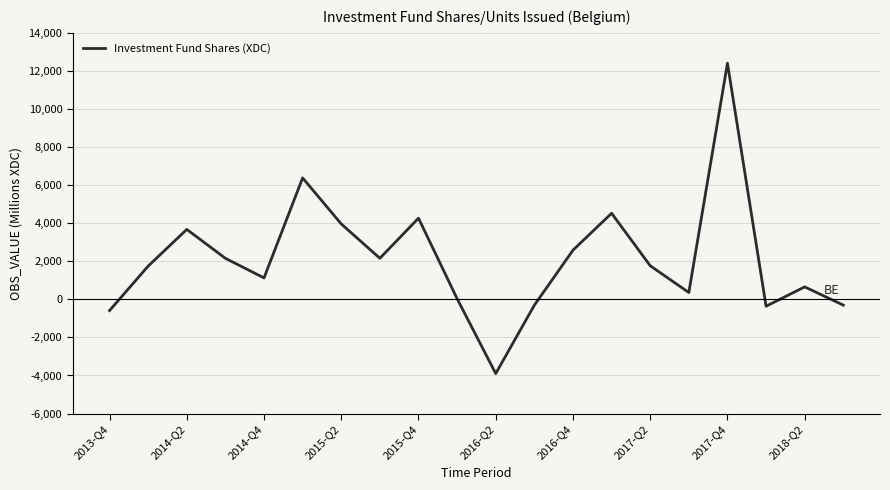

What is the difference between the maximum and minimum values?

16304.2